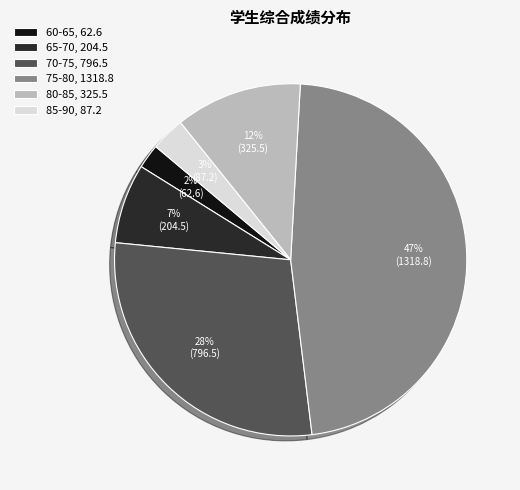

The 70-75, 796.5 slice represents 28% of the pie. True or false?

True